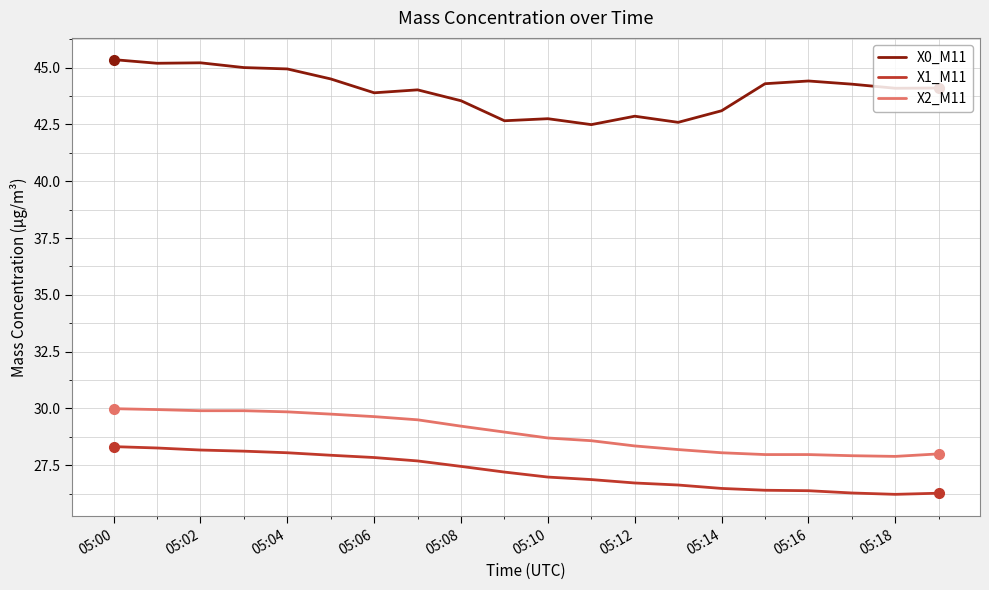

List the series in order of their peak value, lowest first.

X1_M11, X2_M11, X0_M11